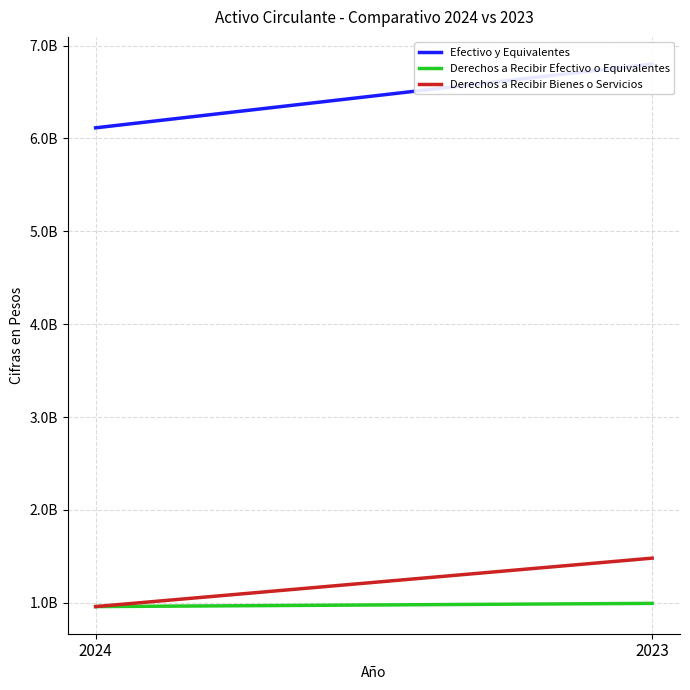

What is the highest value of the Derechos a Recibir Bienes o Servicios series?

1481158196